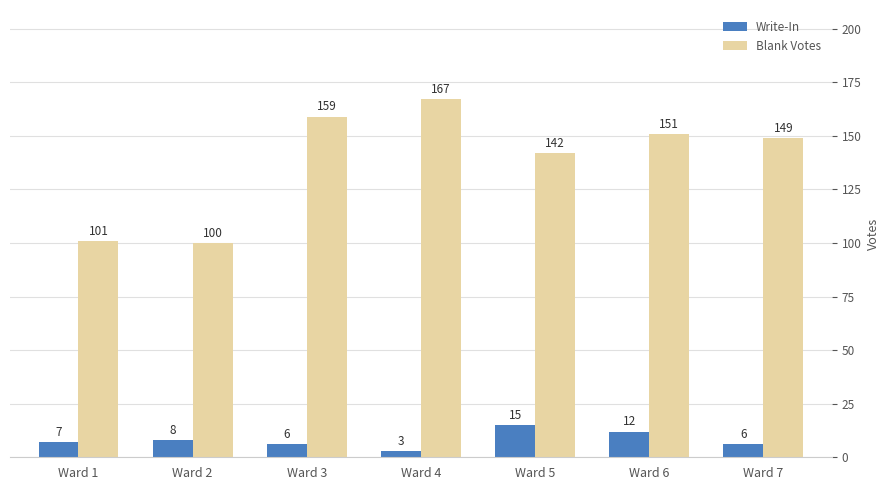

What is the spread (max minus min) of values at Ward 1?

94